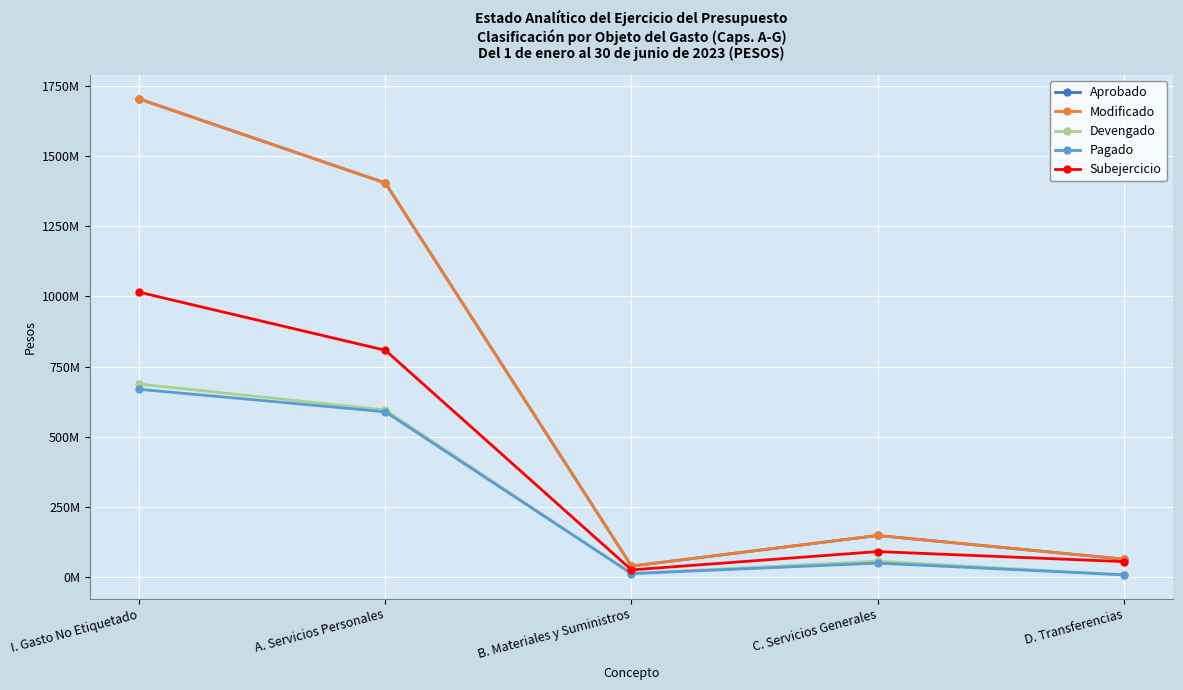

How many data points does each series have?

5